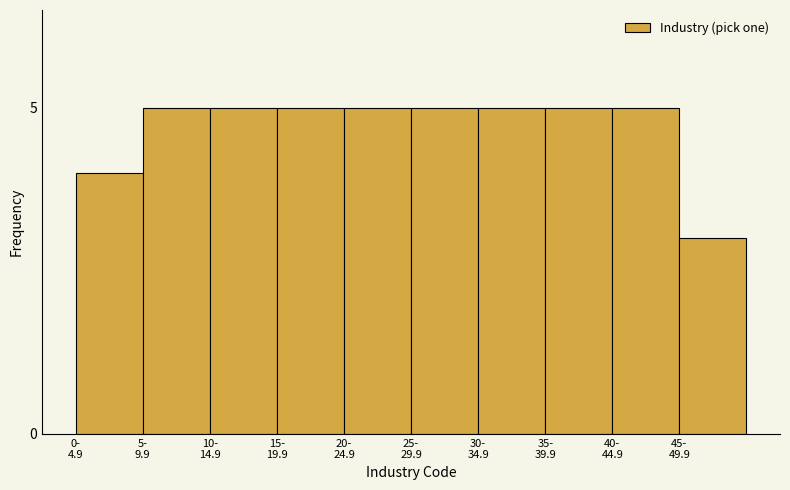

Reading left to right, transcribe all the data shown in this chart.

4	5	5	5	5	5	5	5	5	3